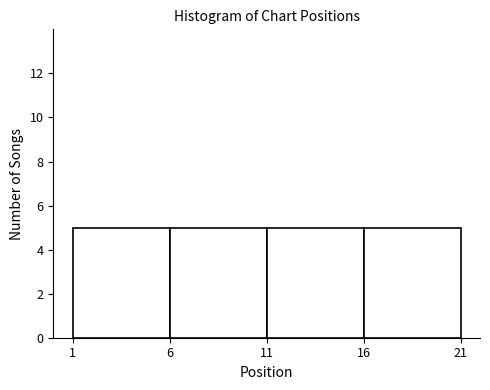

Reading left to right, transcribe this chart: for each bar, give the range it covers on the x-axis and its height. The values are not printed on the chart, so give them approximately, as read against the axis.

1 to 6: 5
6 to 11: 5
11 to 16: 5
16 to 21: 5